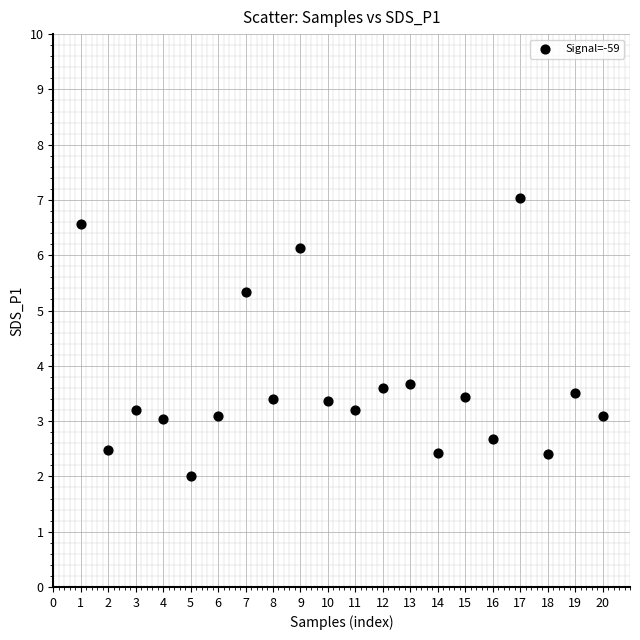

What is the range of X values (max minus min)?

19.0